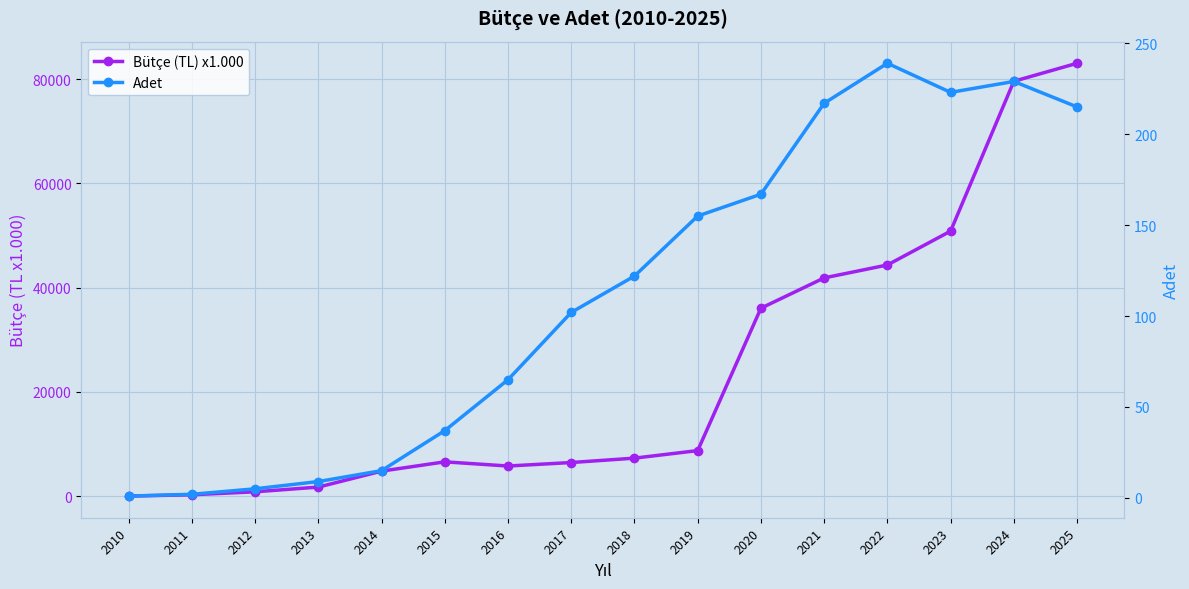

What is the value of the Bütçe (TL) x1.000 point at the 12th from the left?

41872